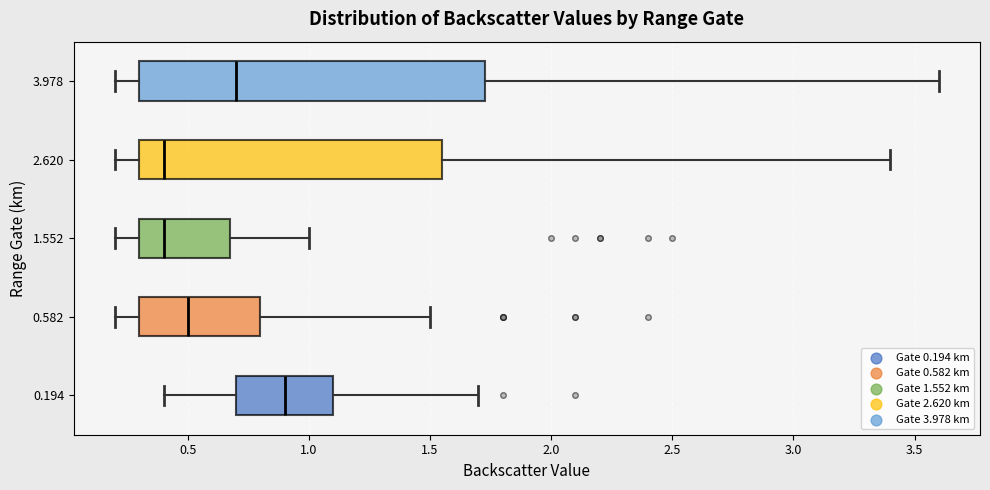

Reading bottom to top, transcribe this box plot: for each box, give where its median line is, the range the box spans, and where its two whiskers end, as read against the x-axis. The values are not printed on the chart, so give them approximately, as read against the axis.

0.194: median 0.90, box 0.70 to 1.10, whiskers 0.40 to 1.70
0.582: median 0.50, box 0.30 to 0.80, whiskers 0.20 to 1.50
1.552: median 0.40, box 0.30 to 0.70, whiskers 0.20 to 1.00
2.620: median 0.40, box 0.30 to 1.55, whiskers 0.20 to 3.40
3.978: median 0.70, box 0.30 to 1.75, whiskers 0.20 to 3.60